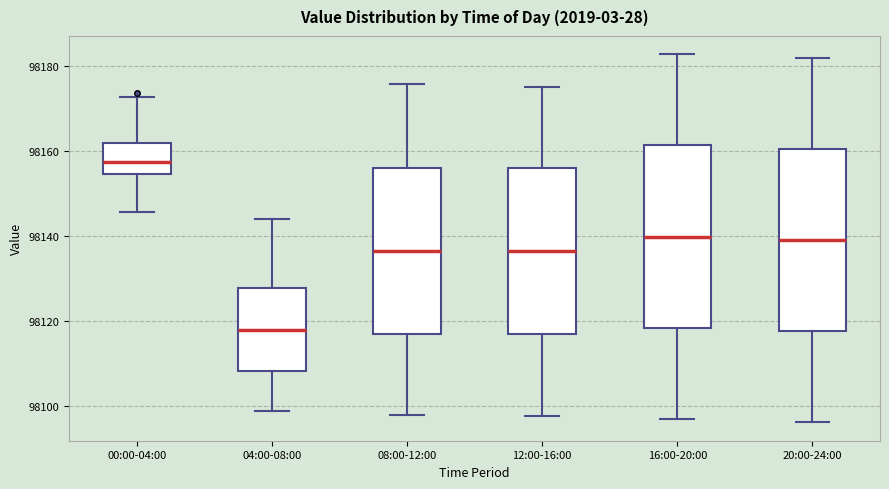

Reading left to right, read every box against the y-axis: the position of its median line, the range the box covers, and the ends of its whiskers. The values are not printed on the chart, so give them approximately, as read against the axis.

00:00-04:00: median 98158, box 98154 to 98162, whiskers 98146 to 98172
04:00-08:00: median 98118, box 98108 to 98128, whiskers 98098 to 98144
08:00-12:00: median 98136, box 98118 to 98156, whiskers 98098 to 98176
12:00-16:00: median 98136, box 98118 to 98156, whiskers 98098 to 98176
16:00-20:00: median 98140, box 98118 to 98162, whiskers 98098 to 98182
20:00-24:00: median 98140, box 98118 to 98160, whiskers 98096 to 98182